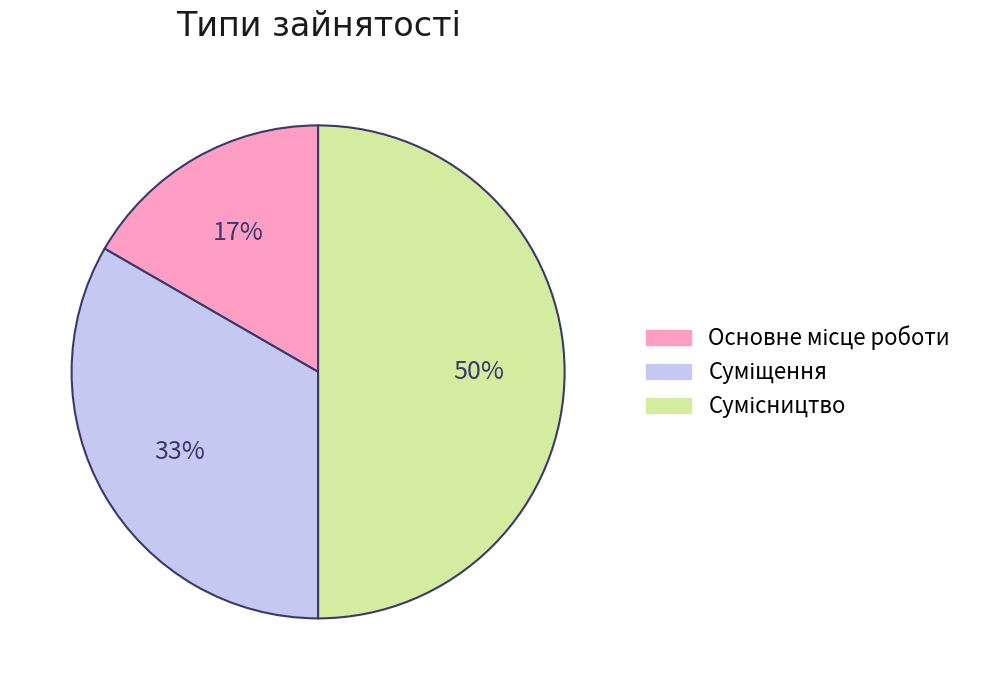

To the nearest percent, what is the difference between the largest and smallest slice percentages?

33%